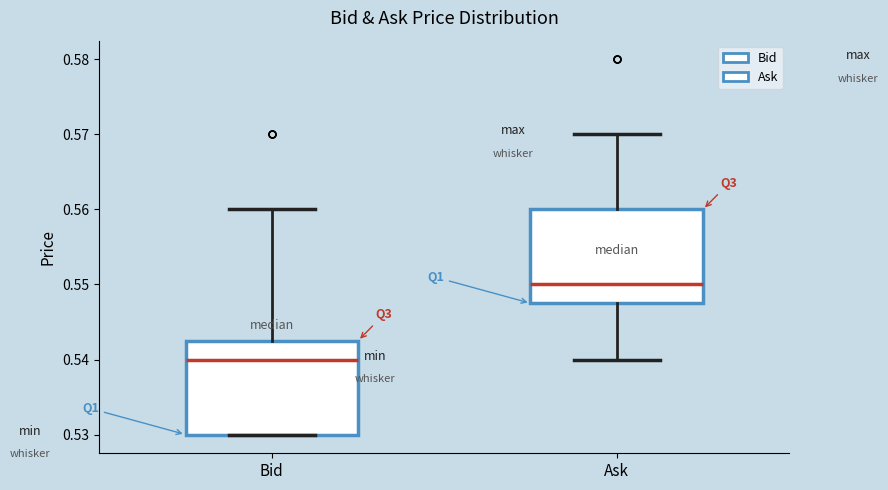

Reading left to right, read every box against the y-axis: the position of its median line, the range the box covers, and the ends of its whiskers. The values are not printed on the chart, so give them approximately, as read against the axis.

Bid: median 0.540, box 0.530 to 0.543, whiskers 0.530 to 0.560
Ask: median 0.550, box 0.548 to 0.560, whiskers 0.540 to 0.570